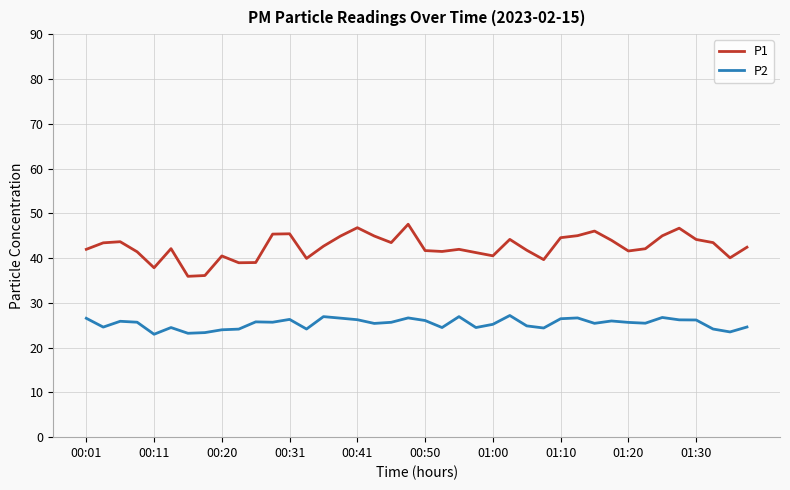

What is the difference between the maximum and minimum values in the P1 series?

11.6